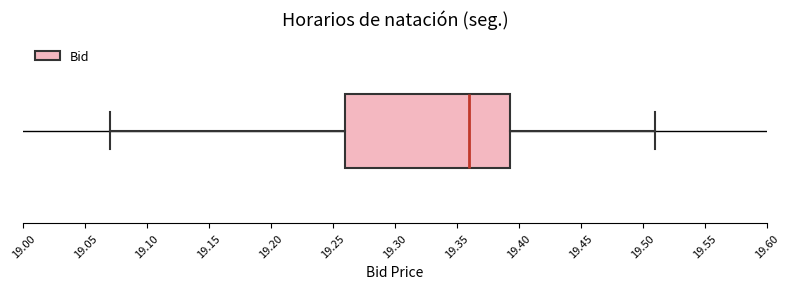

Transcribe this box plot: give where the median line is, the range the box spans, and where the two whiskers end, as read against the x-axis. The values are not printed on the chart, so give them approximately, as read against the axis.

median 19.360, box 19.260 to 19.395, whiskers 19.070 to 19.510